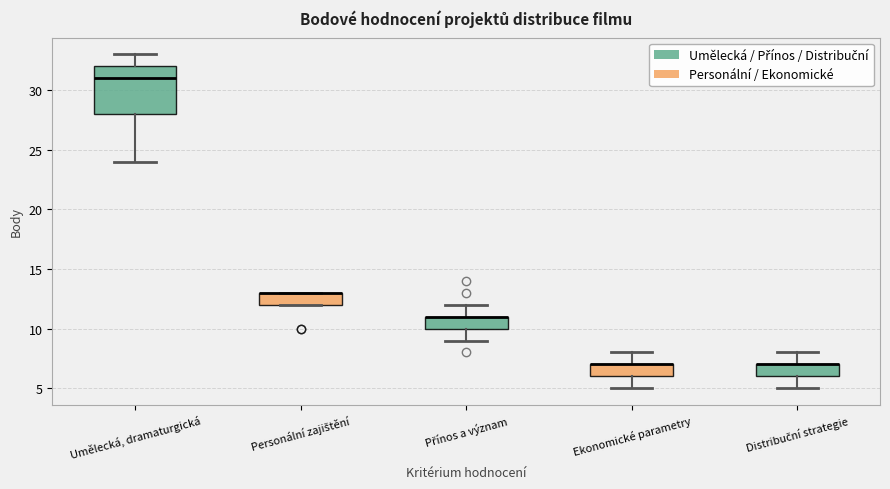

Comparing the boxes themselves (not the whiskers), which one is the tallest?

Umělecká, dramaturgická